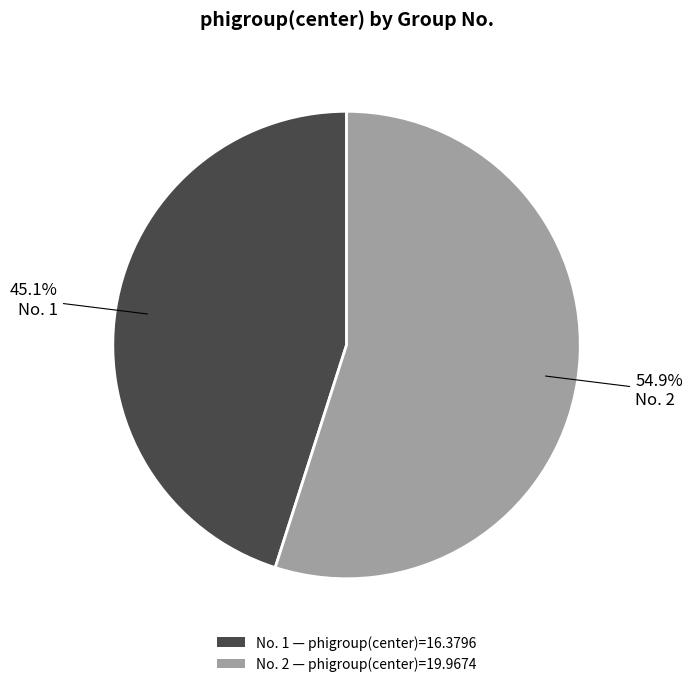

How much of the chart is everything except No. 1 — phigroup(center)=16.3796?

54.9%